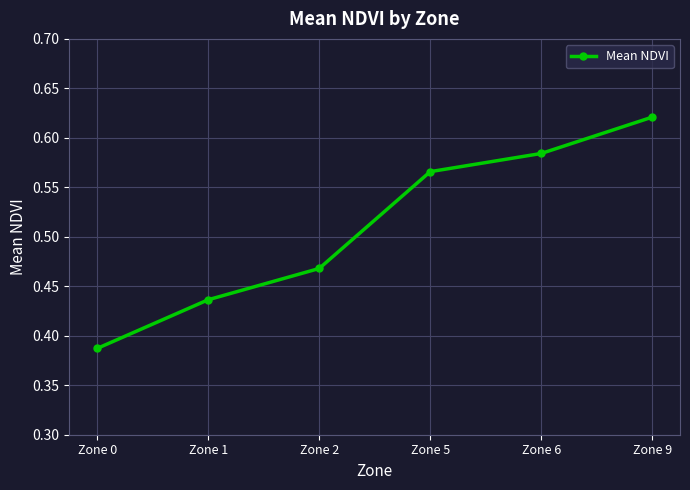

True or false: there are more than 0 points higher than both neighbors.

False